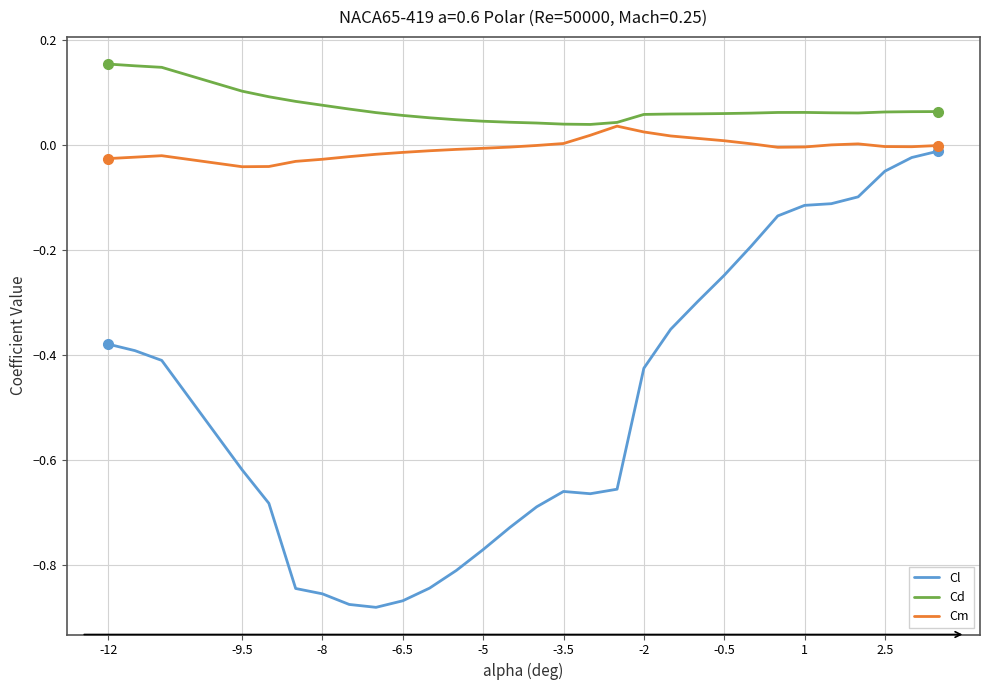

Which series has the widest spread of values?

Cl